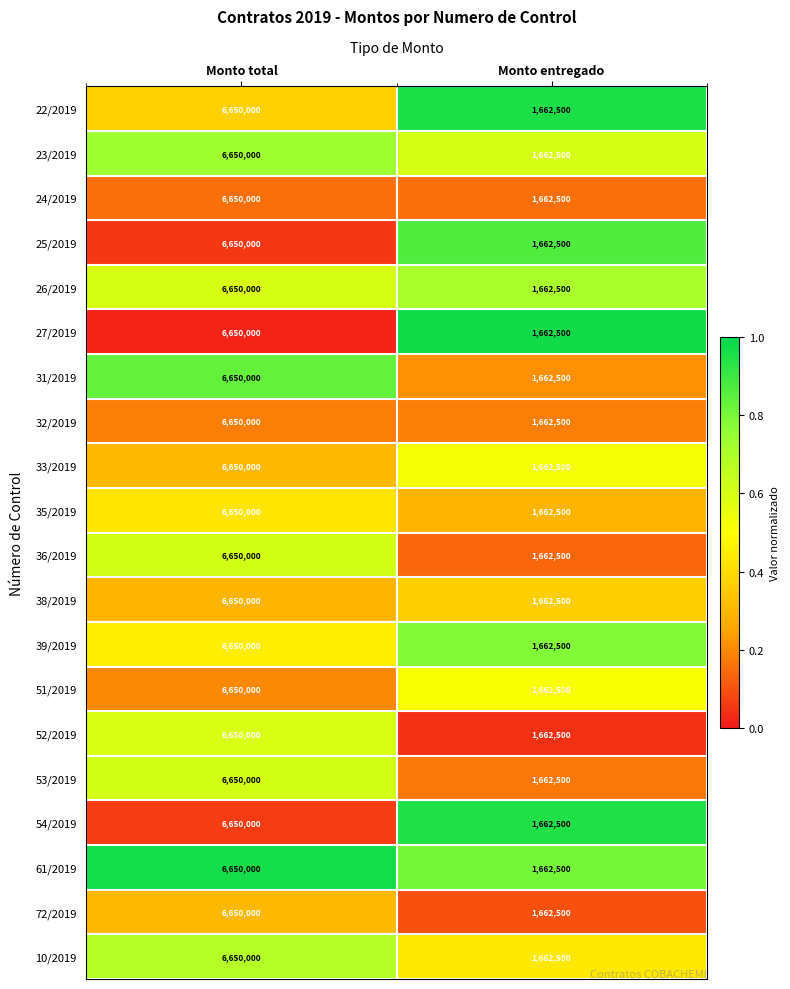

What is the spread (max minus min) of values at Monto total?

0